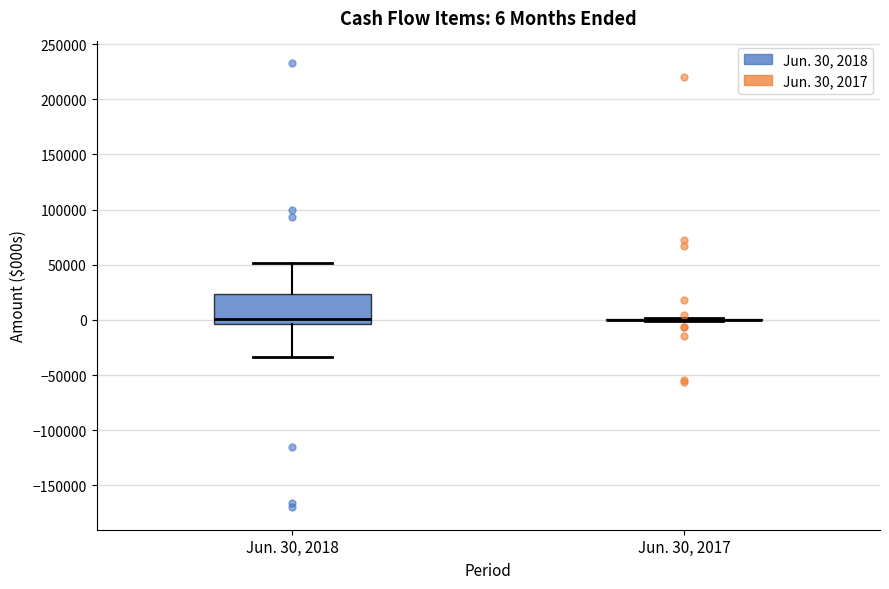

Which box is the tallest, from its lower edge to its upper edge?

Jun. 30, 2018